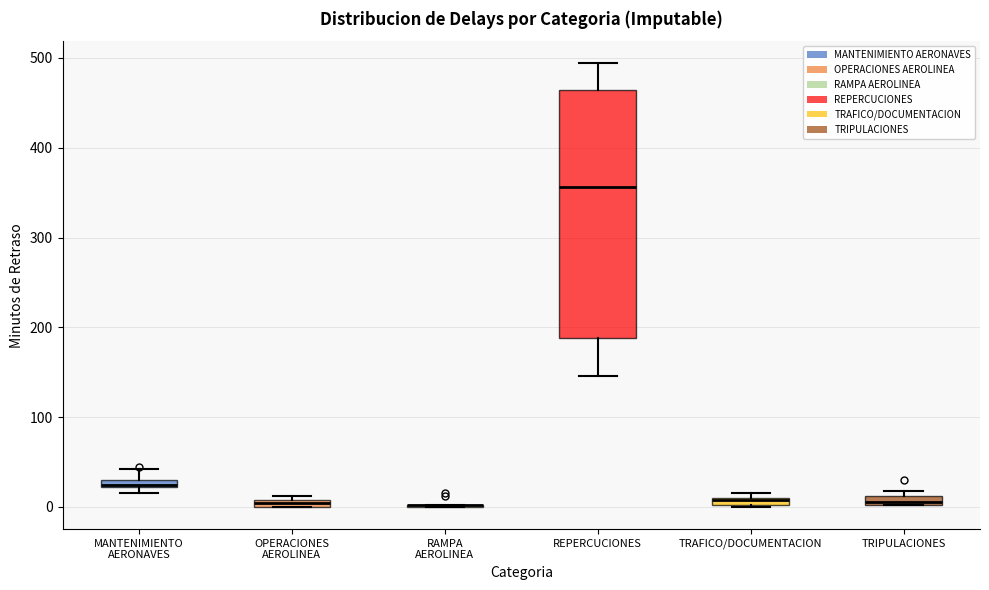

Comparing the boxes themselves (not the whiskers), which one is the tallest?

REPERCUCIONES